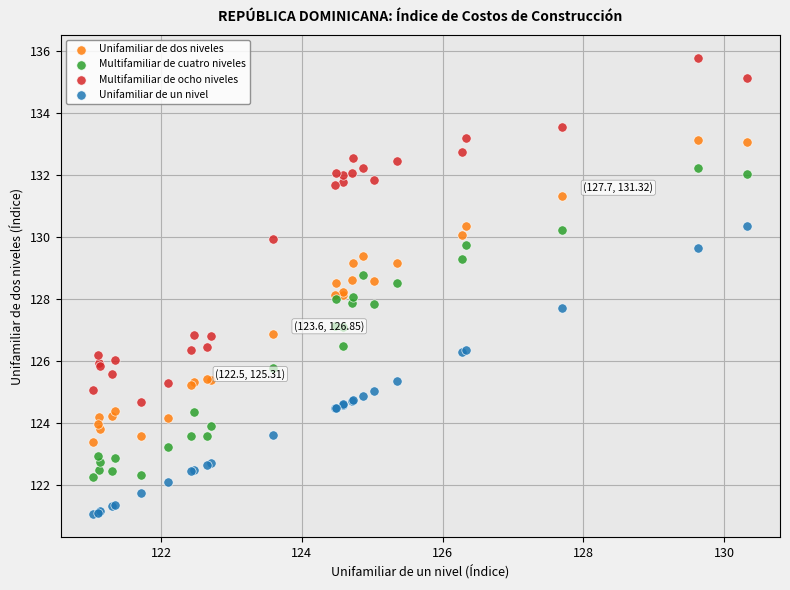

Which series has the widest spread of Y values?

Multifamiliar de ocho niveles